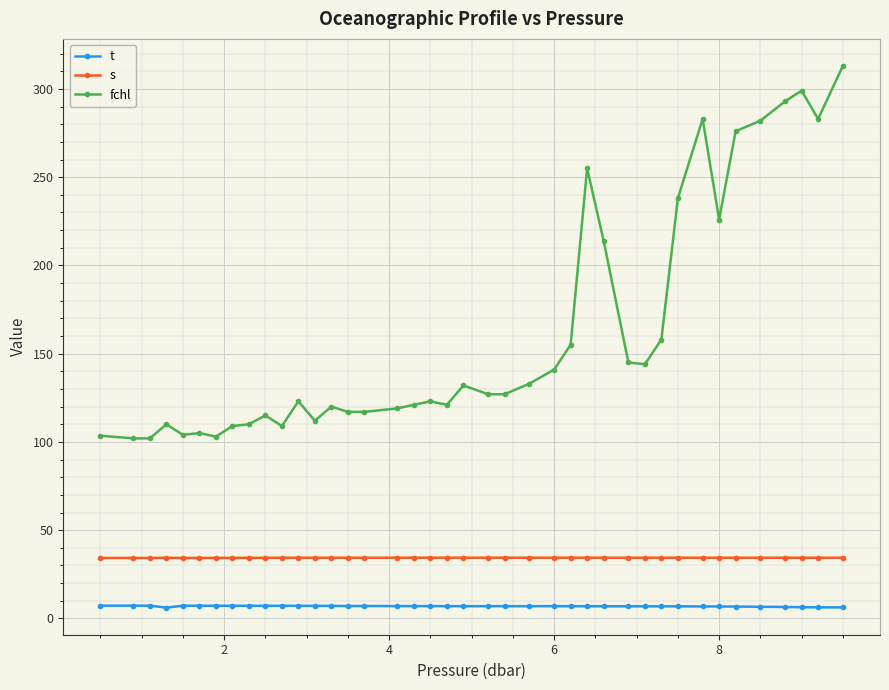

How many lines are shown in the chart?

3